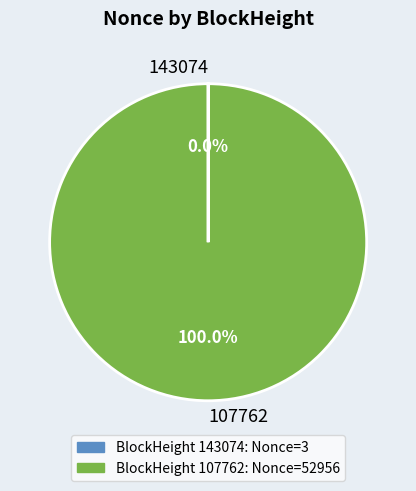

Is there any slice that represents more than half of the pie?

Yes